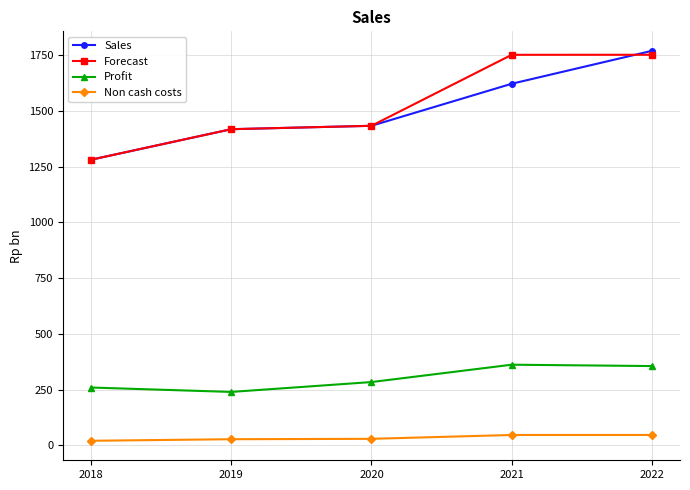

How many data points in Non cash costs are less than 29?

2